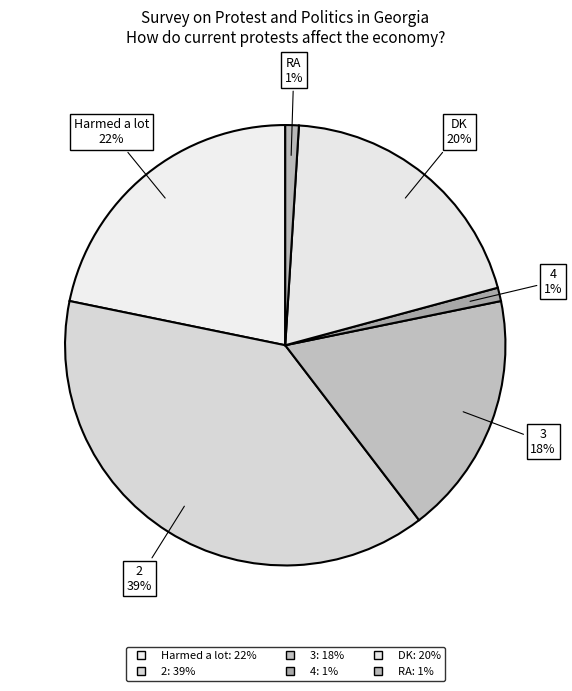

Count the number of slices in the pie.

6